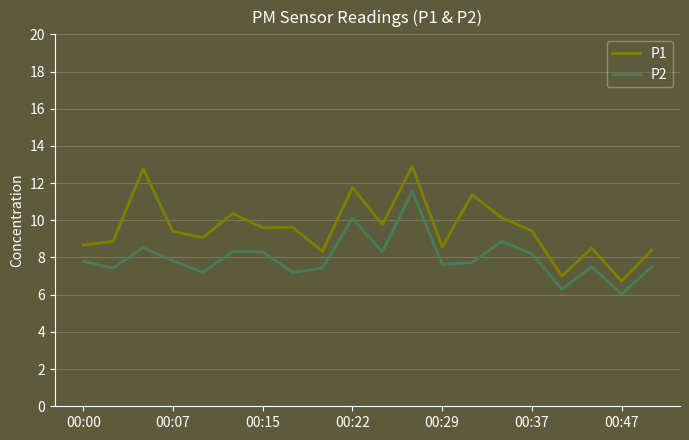

True or false: P2 and P1 intersect in this chart.

False